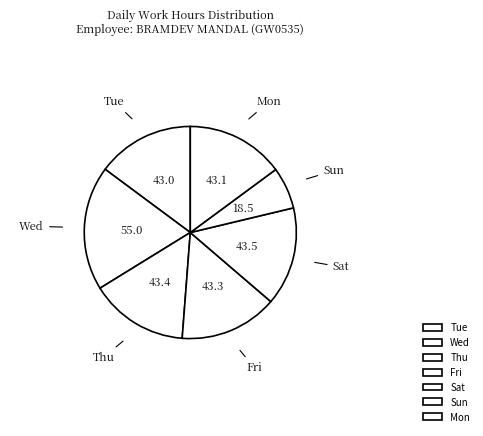

Is it true that Sat is 15% of the pie?

True